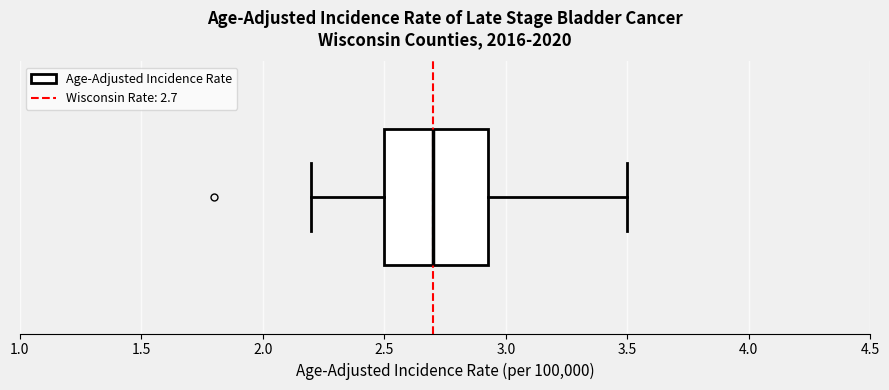

Read this box plot against the x-axis: the position of the median line, the range covered by the box, and the ends of both whiskers. The values are not printed on the chart, so give them approximately, as read against the axis.

median 2.70, box 2.50 to 2.95, whiskers 2.20 to 3.50